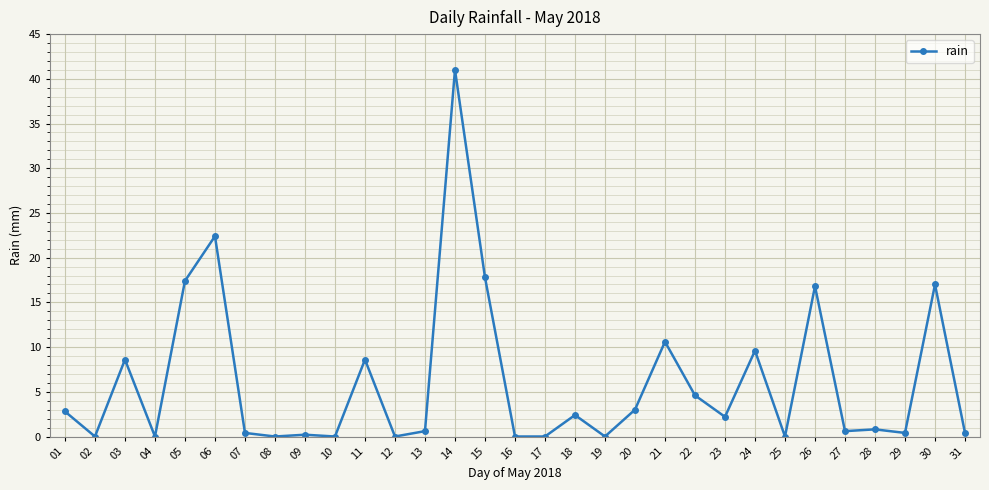

What is the greatest value displayed?

41.0